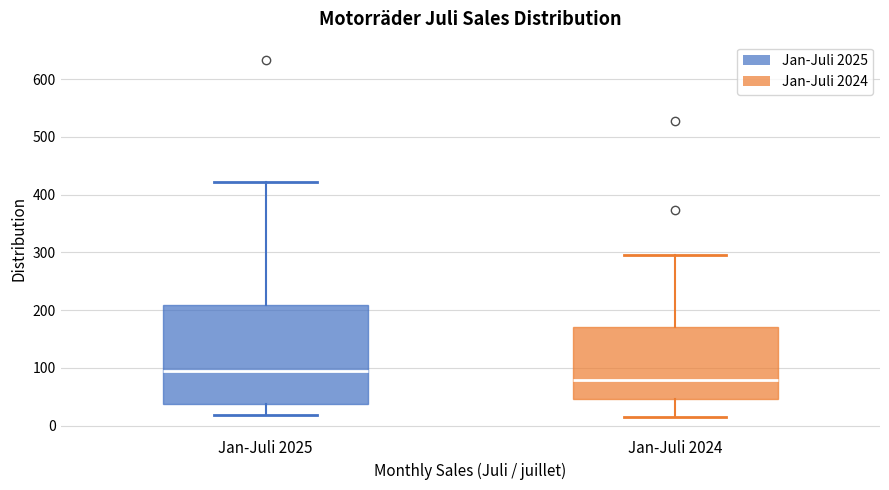

Reading left to right, transcribe this box plot: for each box, give where its median line is, the range the box spans, and where its two whiskers end, as read against the y-axis. The values are not printed on the chart, so give them approximately, as read against the axis.

Jan-Juli 2025: median 90, box 40 to 210, whiskers 20 to 420
Jan-Juli 2024: median 80, box 50 to 170, whiskers 10 to 300